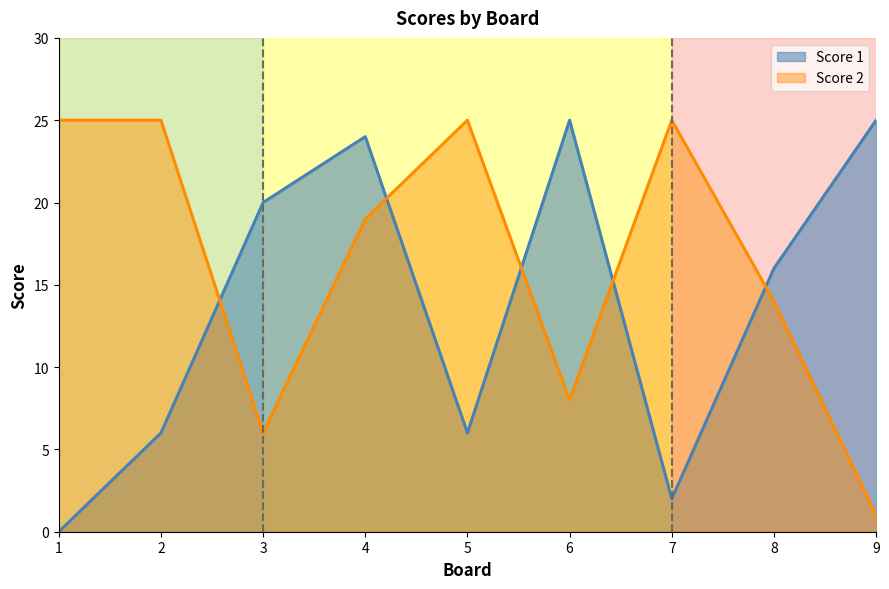

Between 7 and 3, which is larger?

3